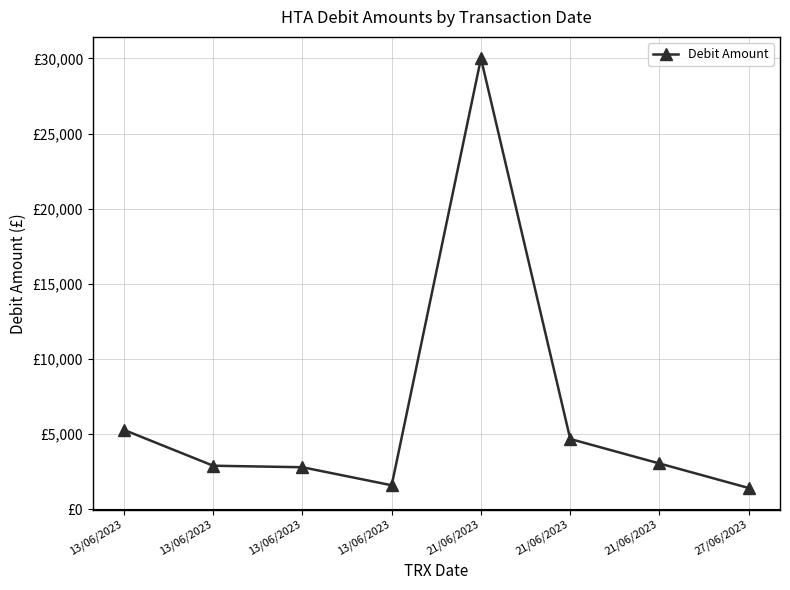

Does the chart have visible grid lines?

Yes